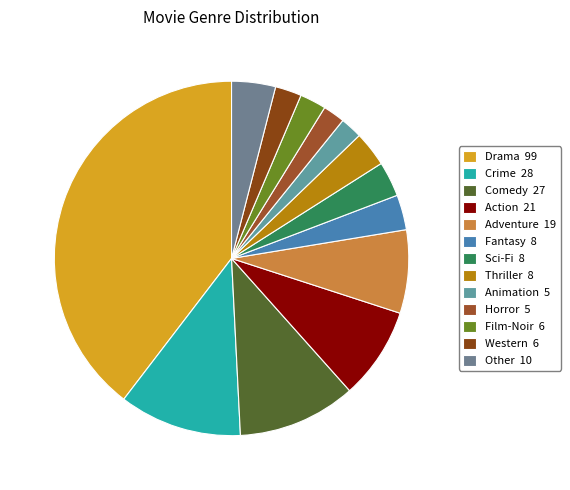

To the nearest percent, what is the combined percentage of Fantasy and Film-Noir?

6%